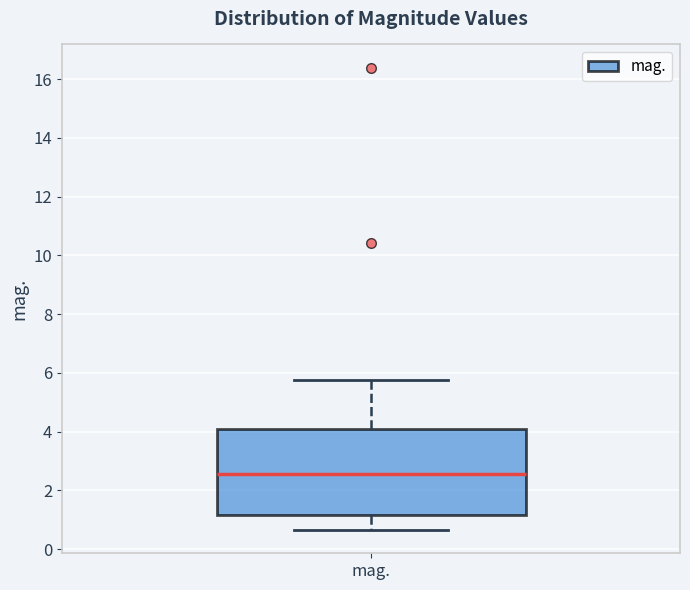

Read this box plot against the y-axis: the position of the median line, the range covered by the box, and the ends of both whiskers. The values are not printed on the chart, so give them approximately, as read against the axis.

median 2.6, box 1.2 to 4.0, whiskers 0.6 to 5.8